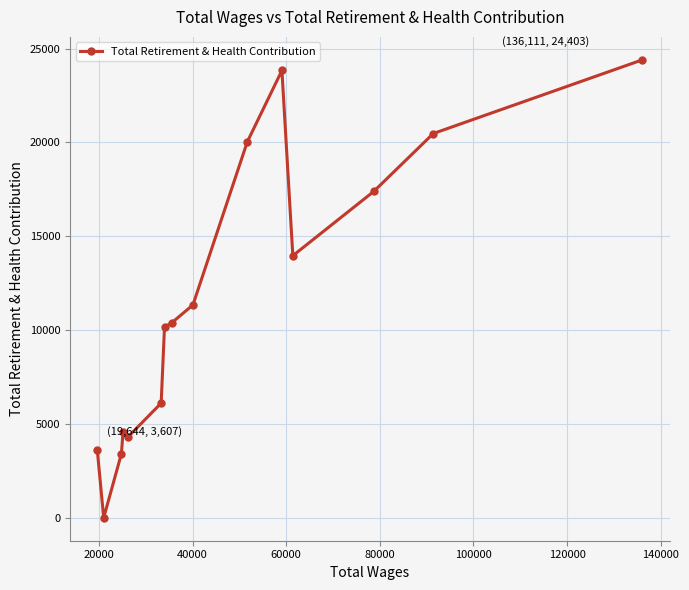

What is the greatest value displayed?

24403